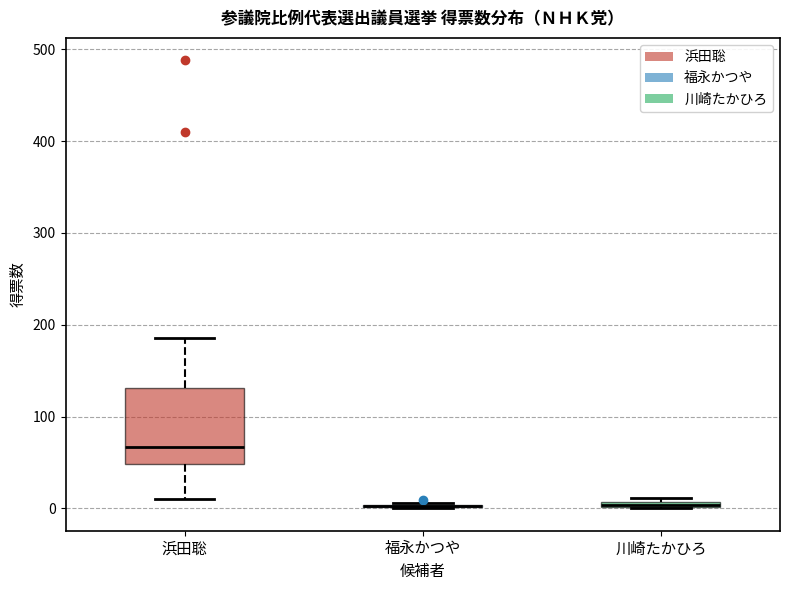

Comparing the boxes themselves (not the whiskers), which one is the tallest?

浜田聡